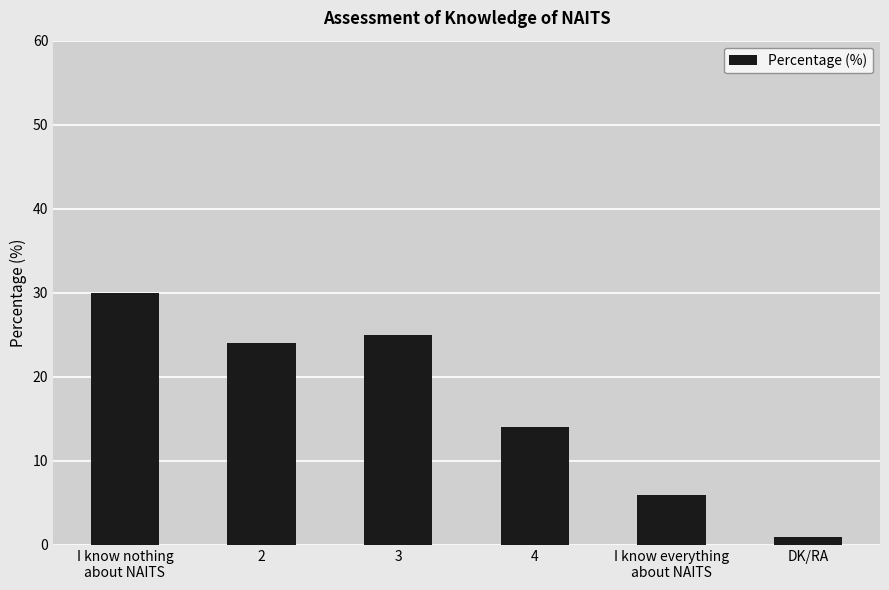

What is the difference between the values at DK/RA and 2?

23